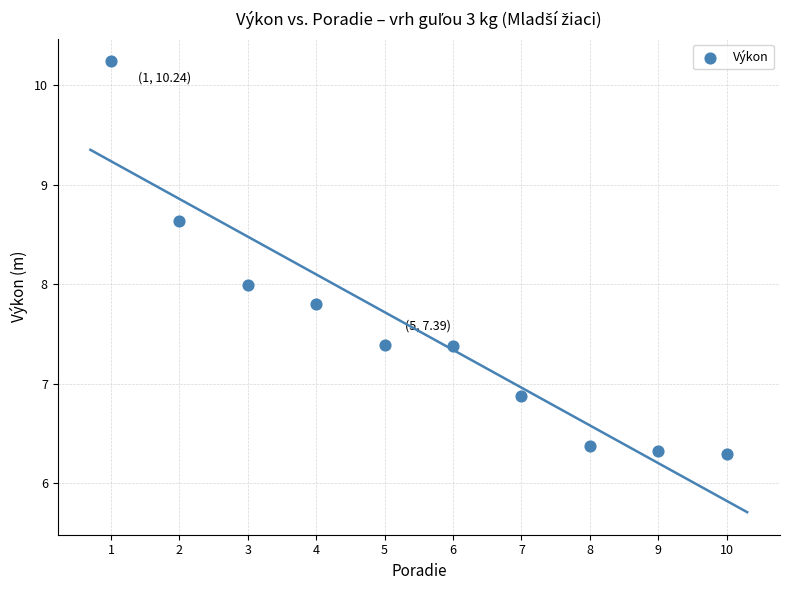

What is the range of X values (max minus min)?

9.0